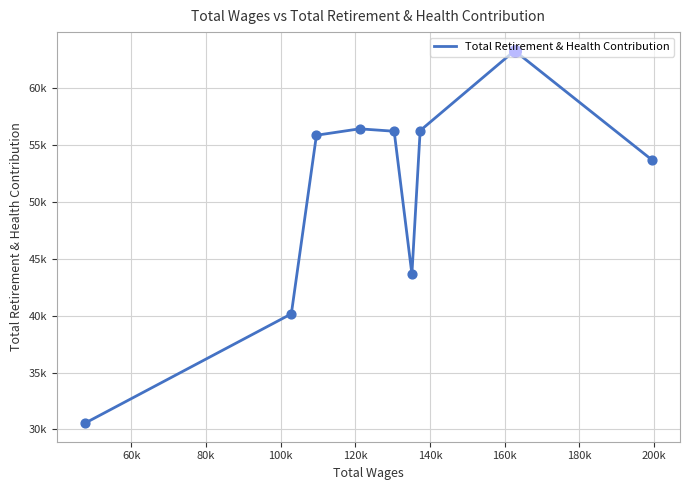

Which has a higher value, 160k or 100k?

160k